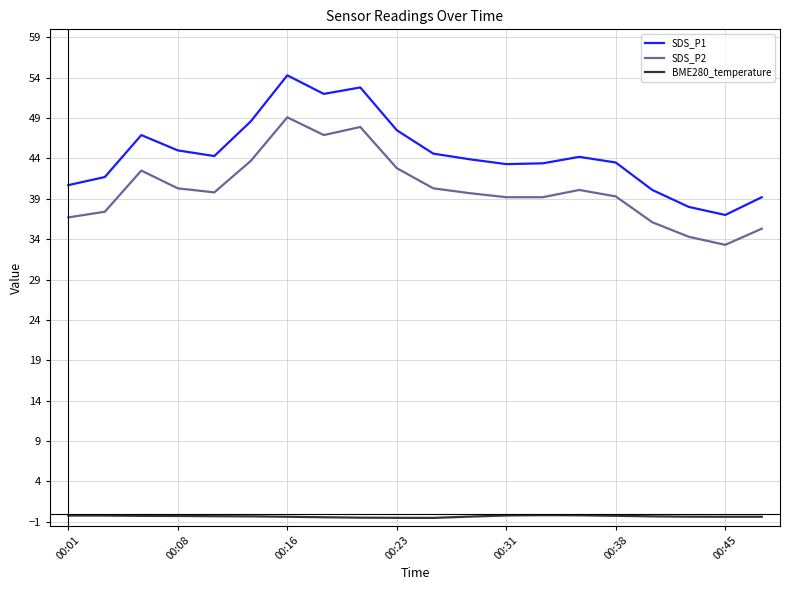

Which series has the largest range (max minus min)?

SDS_P1